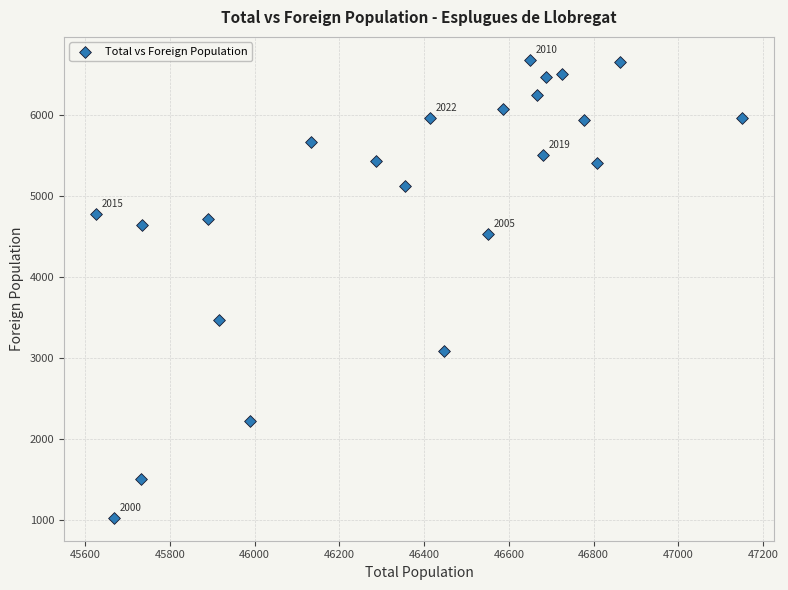

What Y value in the scatter plot is closest to 3854?

3468